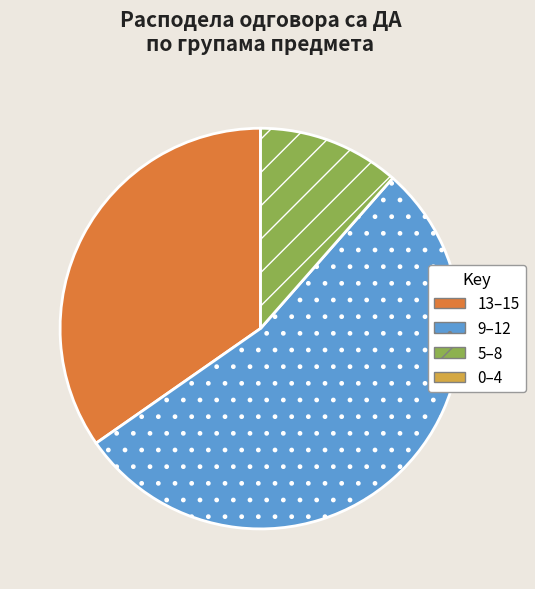

Does any single category account for the majority?

Yes